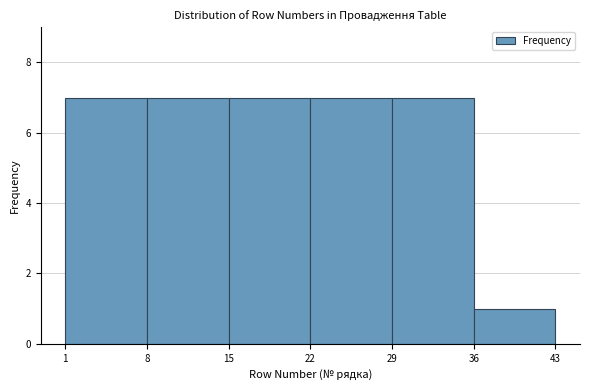

Reading right to left, transcribe all the data shown in this chart.

36=1	29=7	22=7	15=7	8=7	1=7